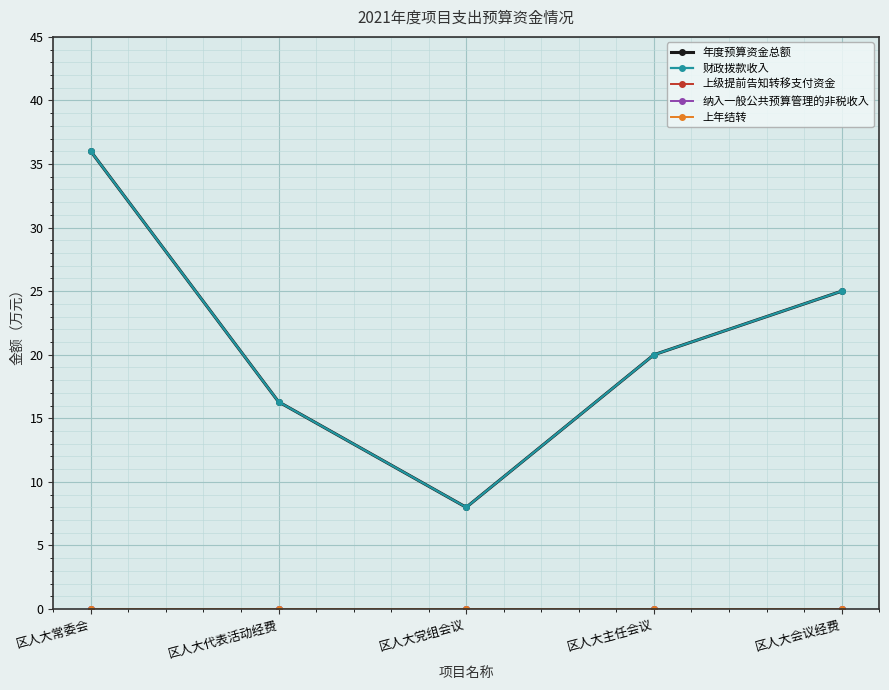

Does the chart have visible grid lines?

Yes